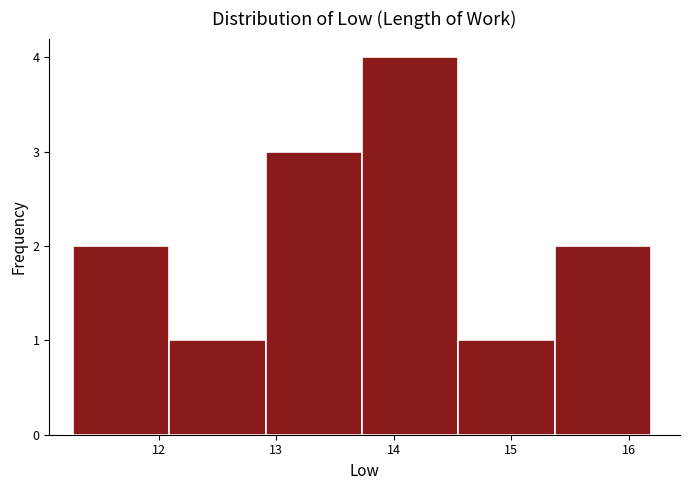

Reading left to right, list every bar in this chart as the range it spans on the x-axis followed by its height. Neither the bar edges nor the heights are printed on the chart, so give them approximately, as read against the axes.

11.27 to 12.09: 2
12.09 to 12.91: 1
12.91 to 13.73: 3
13.73 to 14.55: 4
14.55 to 15.37: 1
15.37 to 16.19: 2